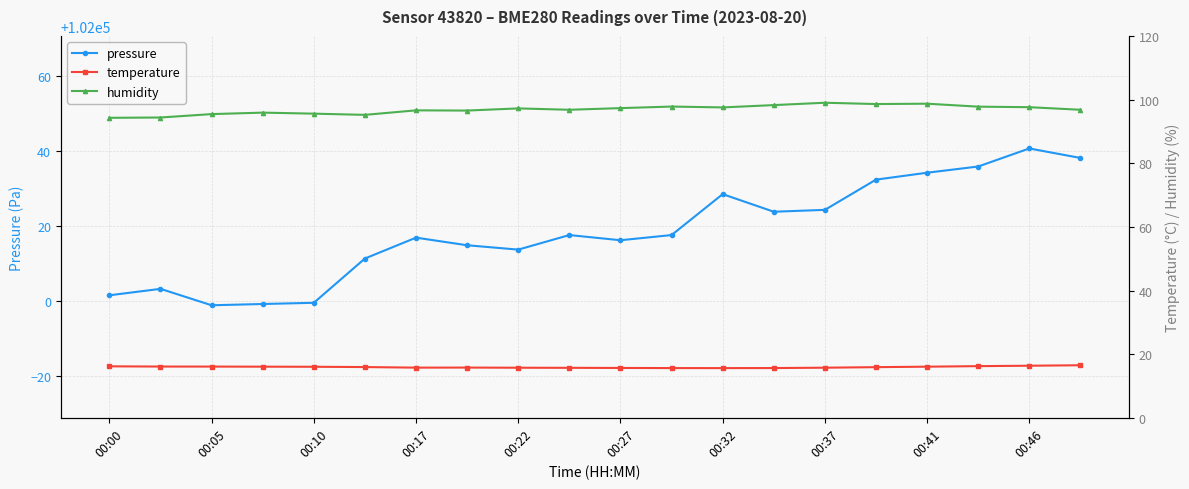

What is the minimum value for humidity?

94.3